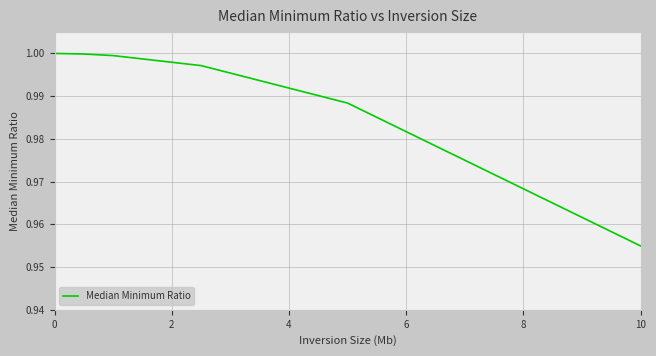

How many distinct data groups are displayed?

1